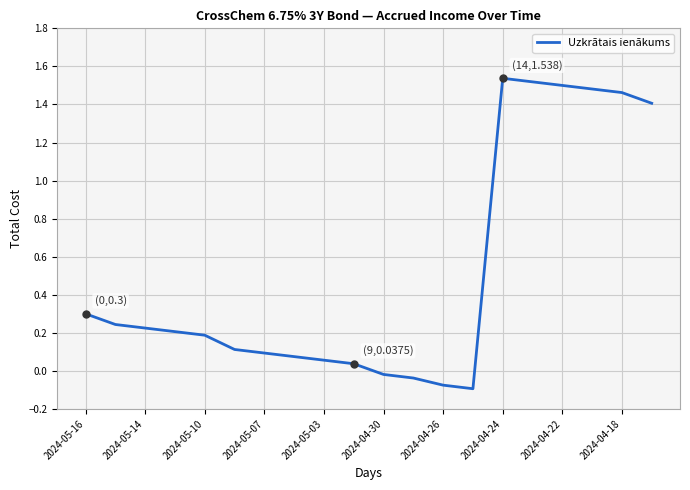

What is the difference between the maximum and minimum values?

1.6